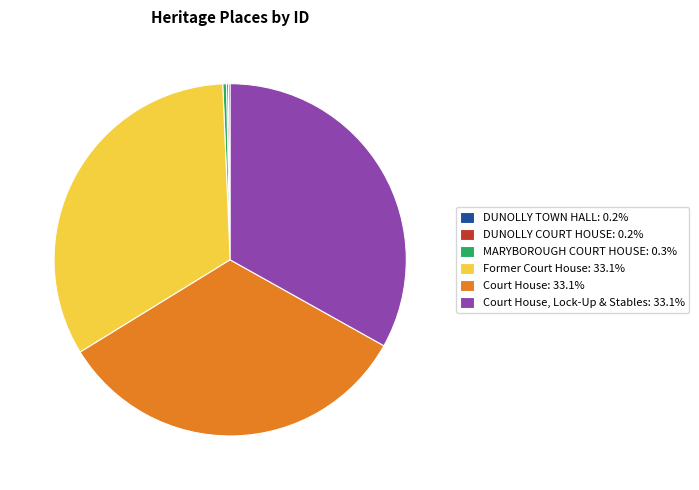

What is the ratio of the value at Court House, Lock-Up & Stables: 33.1% to the value at Former Court House: 33.1%?

1.0